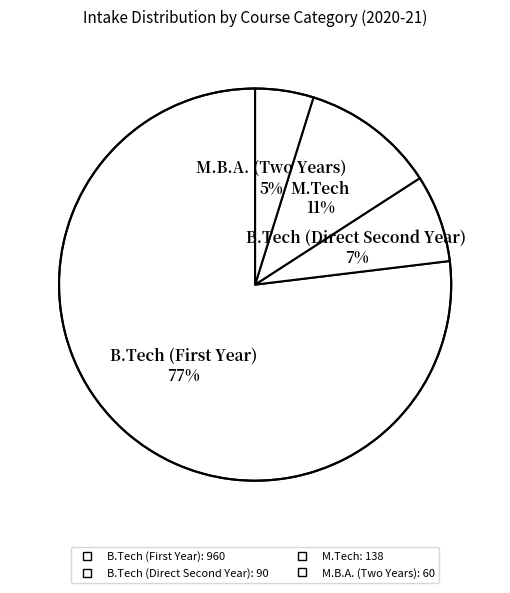

To the nearest percent, what is the average slice percentage?

25%